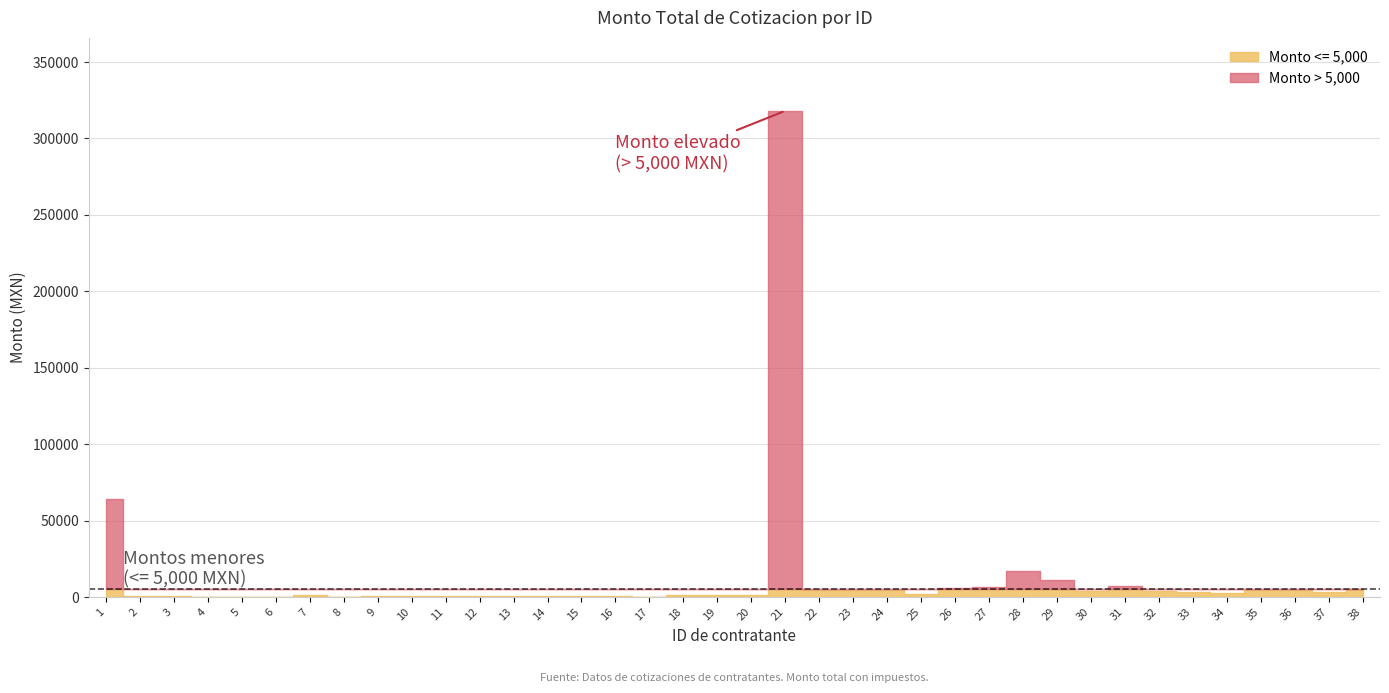

What is the sum of all values?

491610.8